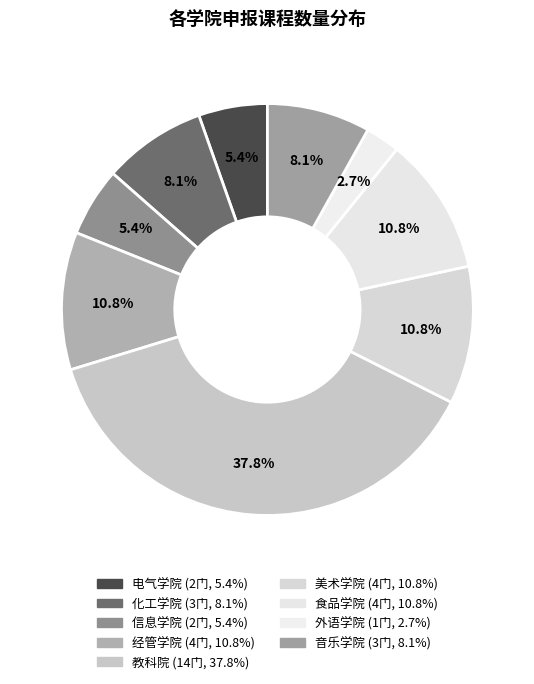

How many segments does this pie chart have?

9